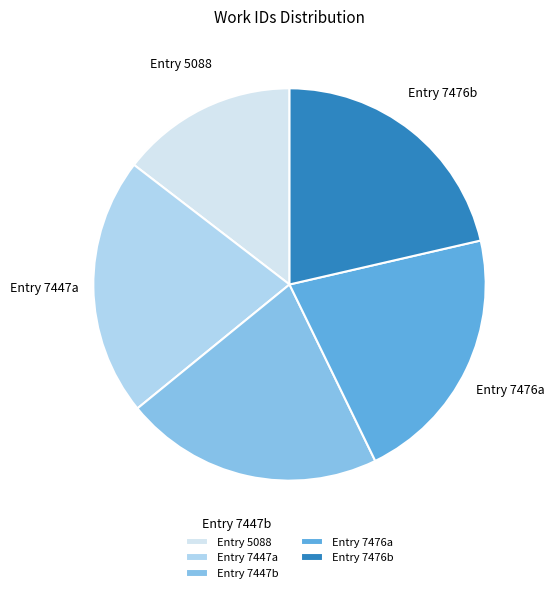

Which slice is the smallest?

Entry 5088